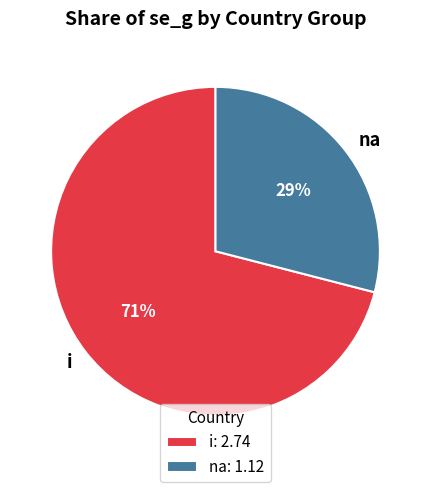

True or false: na accounts for 29% of the total.

True